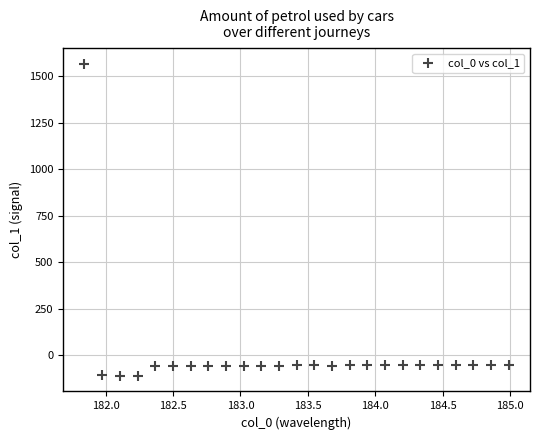

What is the range of Y values (max minus min)?

1675.8